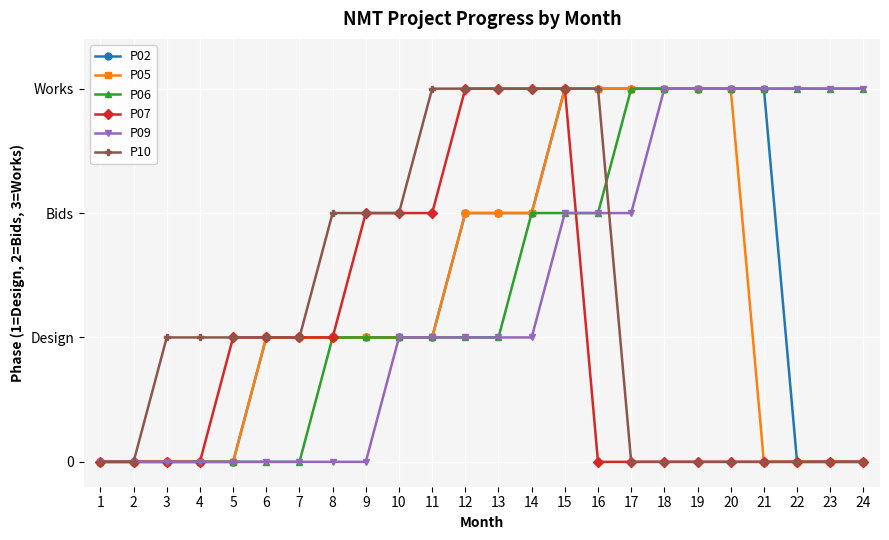

Which label corresponds to the largest value in the chart?

15